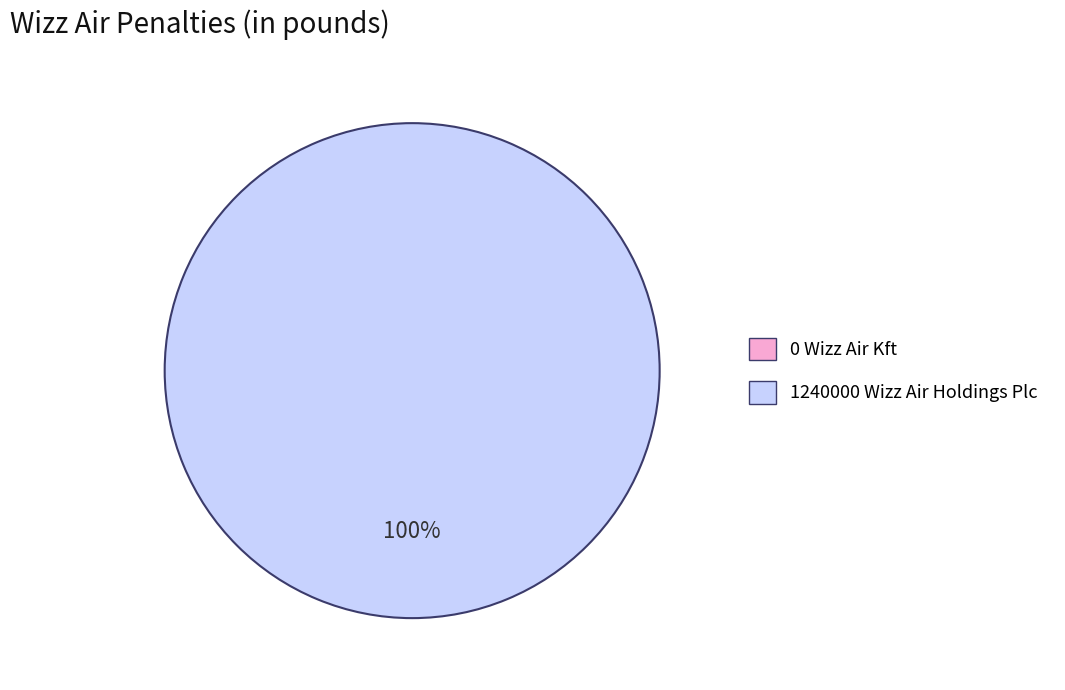

Which slice represents more than half of the pie?

Wizz Air Holdings Plc